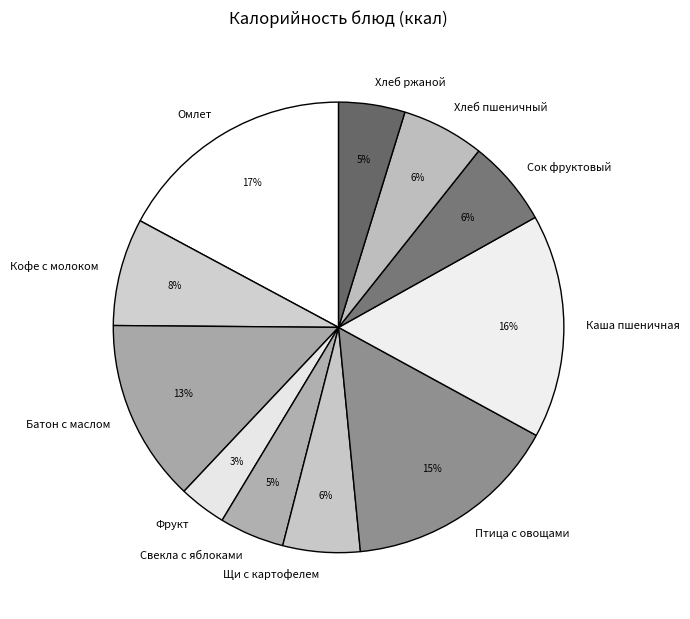

To the nearest percent, what percentage of the pie is Хлеб пшеничный?

6%